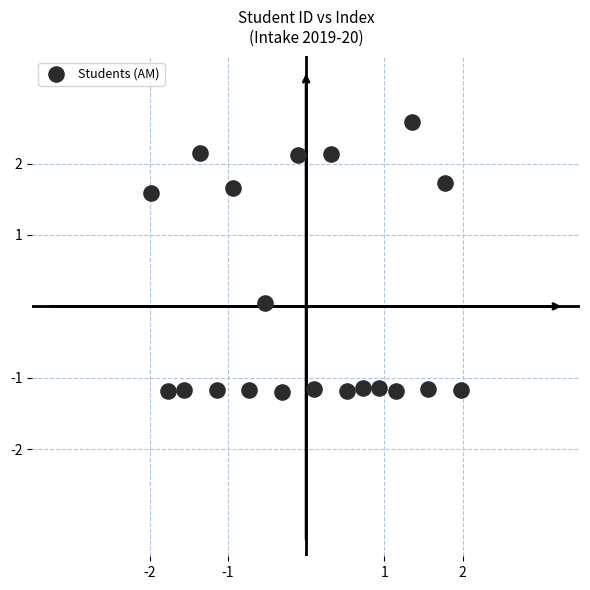

What is the range of X values (max minus min)?

4.0